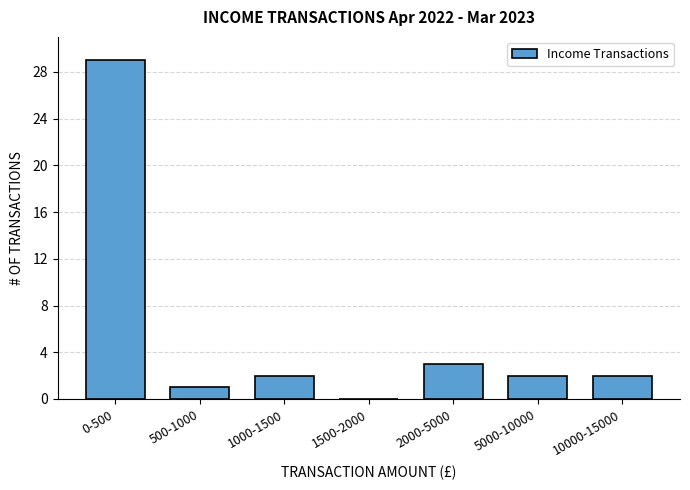

Reading right to left, transcribe all the data shown in this chart.

10000-15000=2	5000-10000=2	2000-5000=3	1500-2000=0	1000-1500=2	500-1000=1	0-500=29